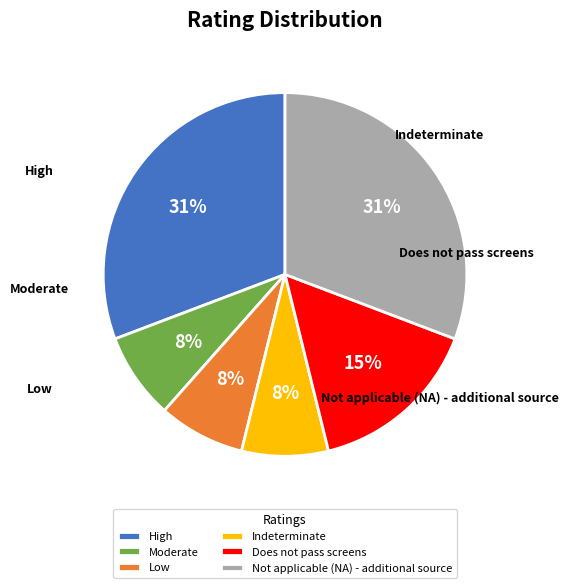

Does Moderate represent more than half of the total?

No